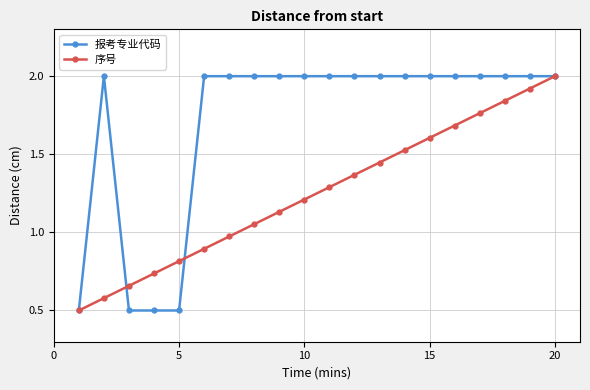

True or false: 序号 has more than 2 interior local peaks.

False